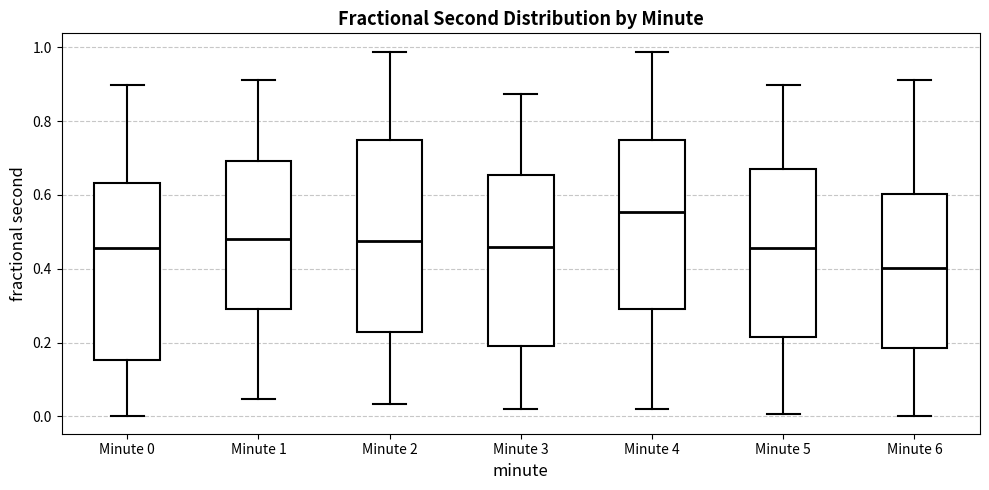

Which box's median line is the lowest?

Minute 6